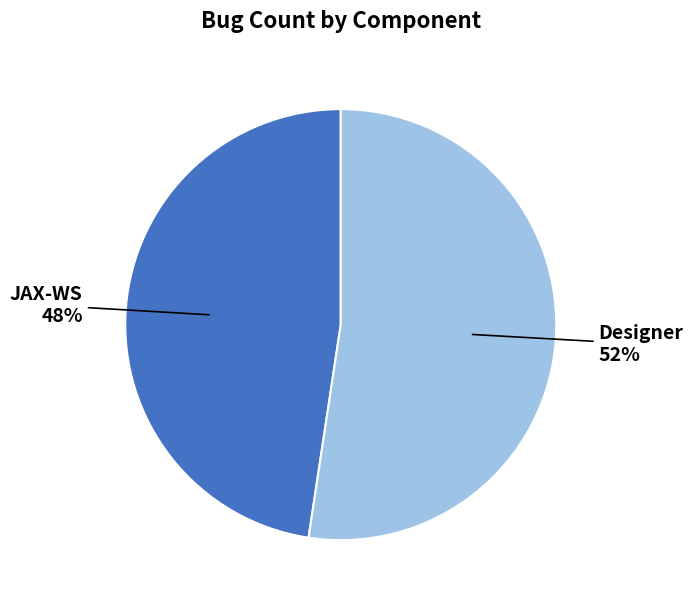

Which has a higher value, JAX-WS or Designer?

Designer